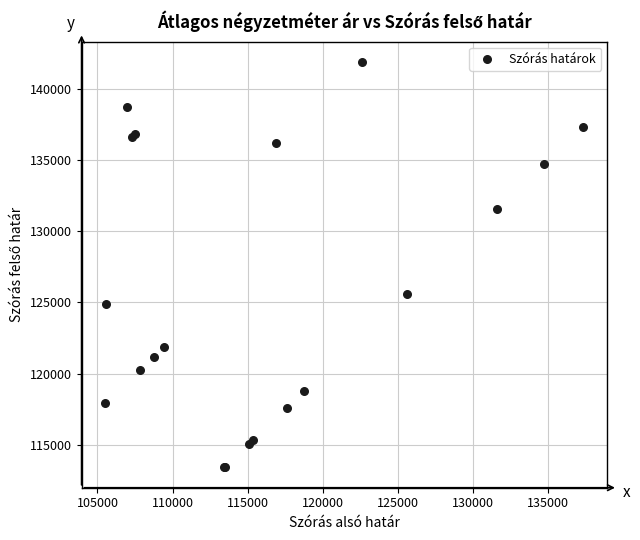

What Y value in the scatter plot is closest to 127658?

125604